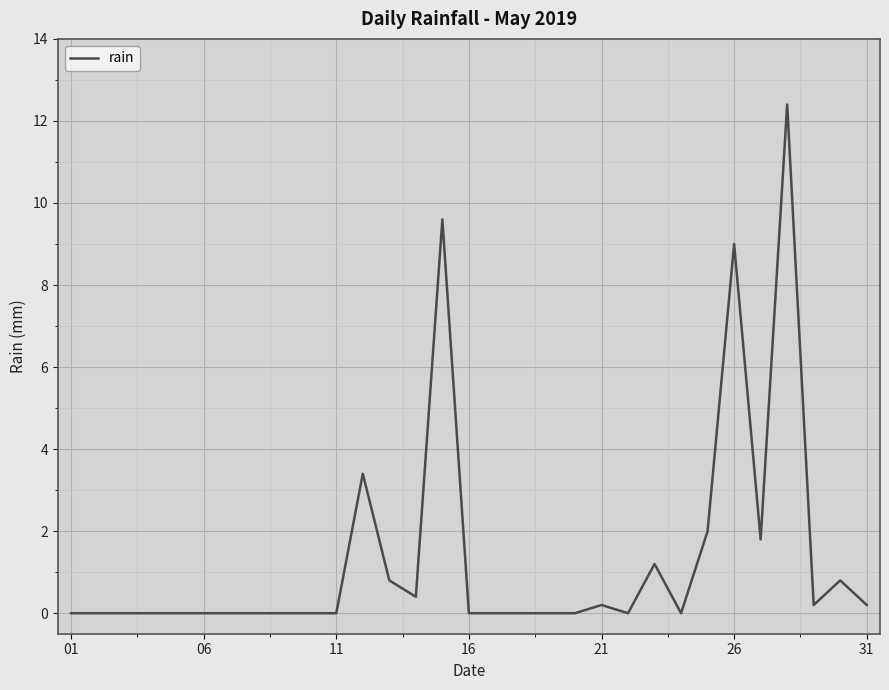

What is the maximum value shown in the chart?

12.4